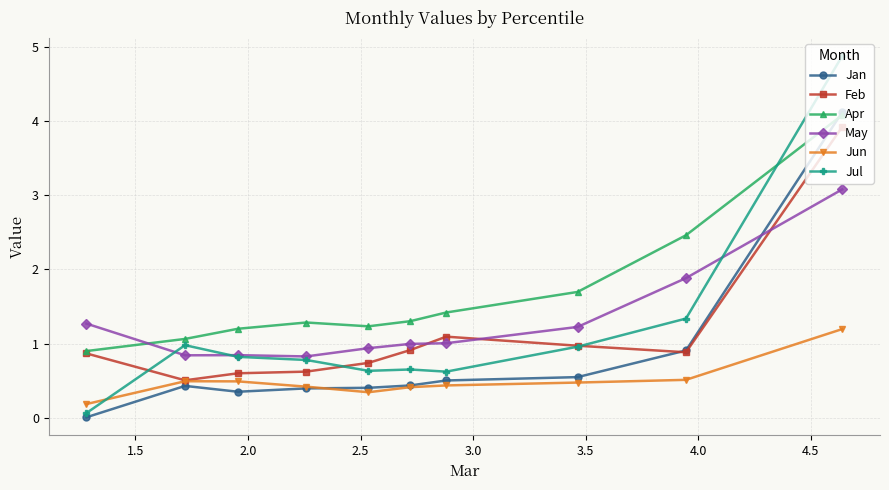

Which series has the widest spread of values?

Jul